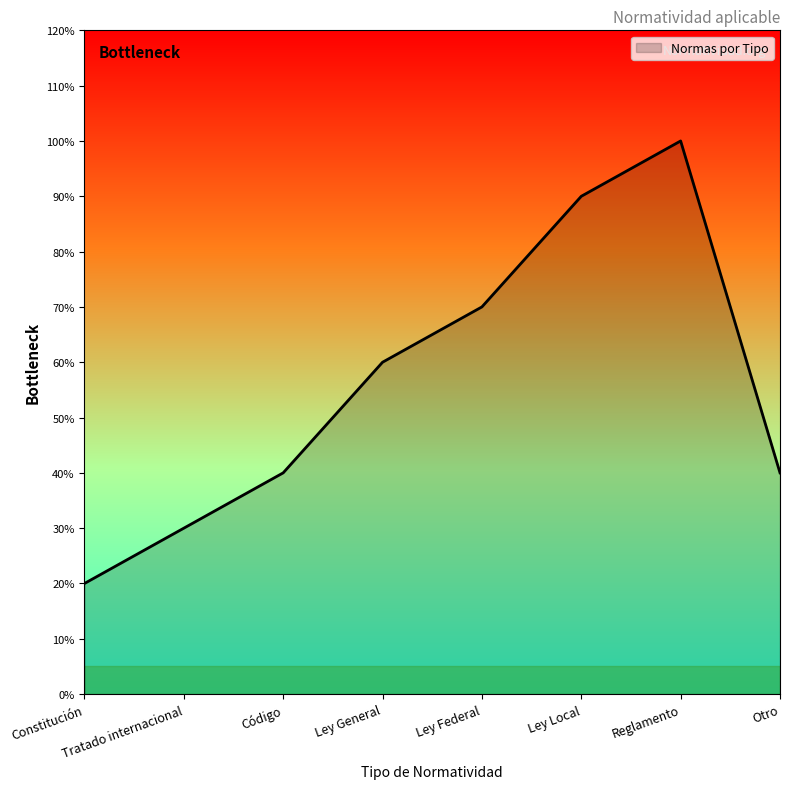

Count the values in the range 4 to 9.

5